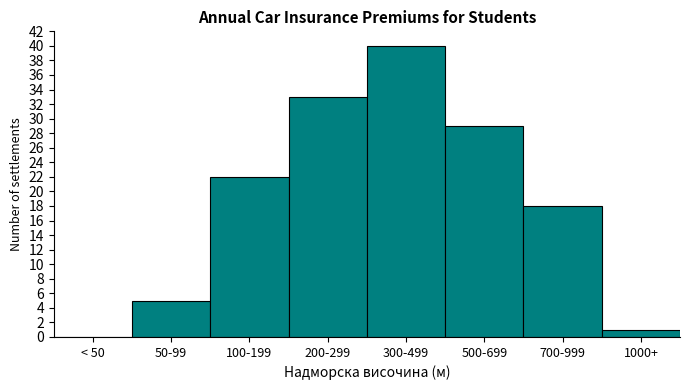

Reading left to right, list all the values displayed in this chart.

< 50=0	50-99=5	100-199=22	200-299=33	300-499=40	500-699=29	700-999=18	1000+=1